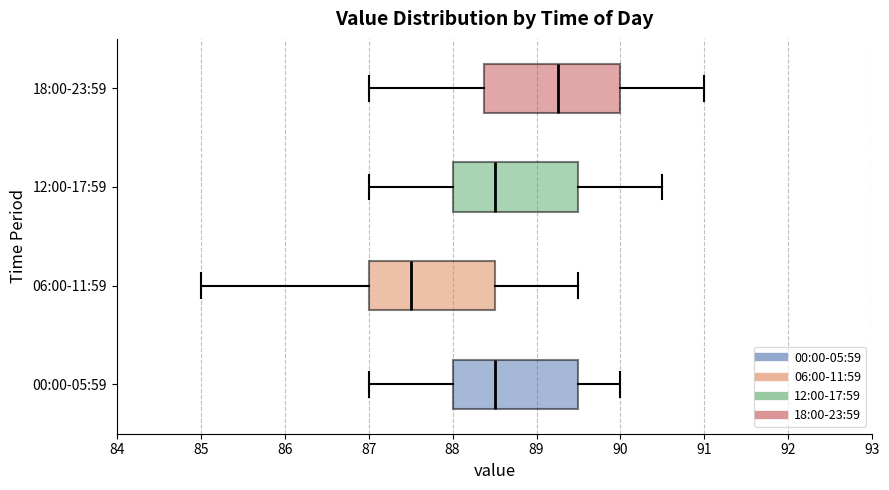

Which box is the widest, from its left edge to its right edge?

18:00-23:59